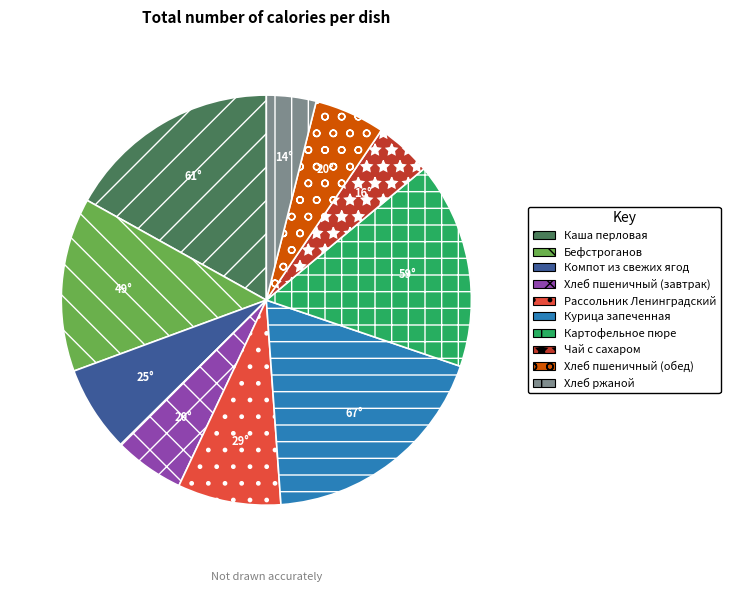

Approximately how many times larger is the value at Хлеб пшеничный (завтрак) compared to Курица запеченная?

0.3